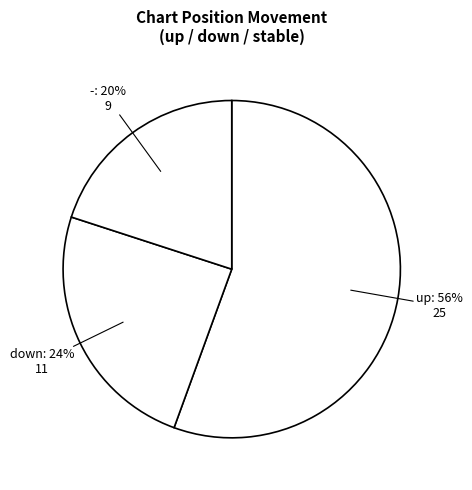

Which slice is the largest?

up